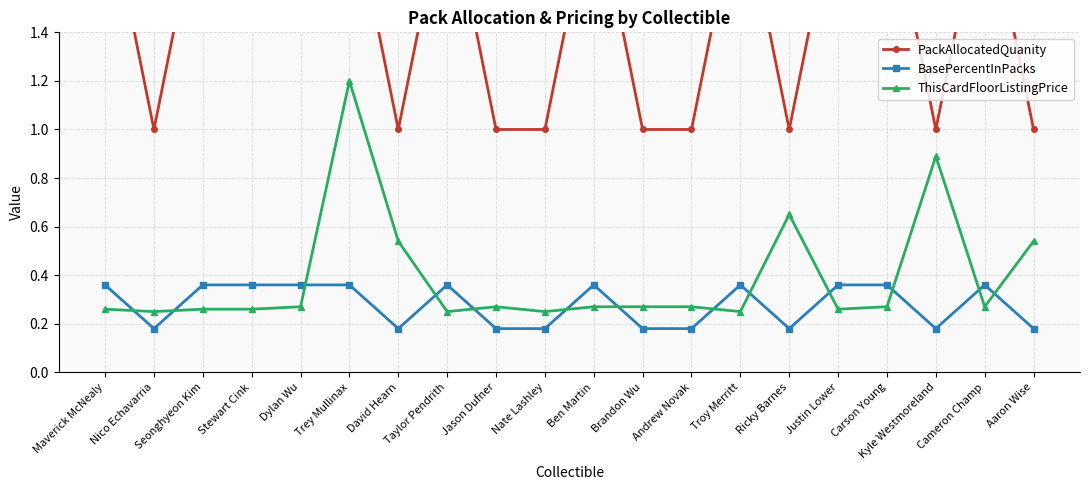

Is it true that ThisCardFloorListingPrice equals 0.4 at Taylor Pendrith?

False